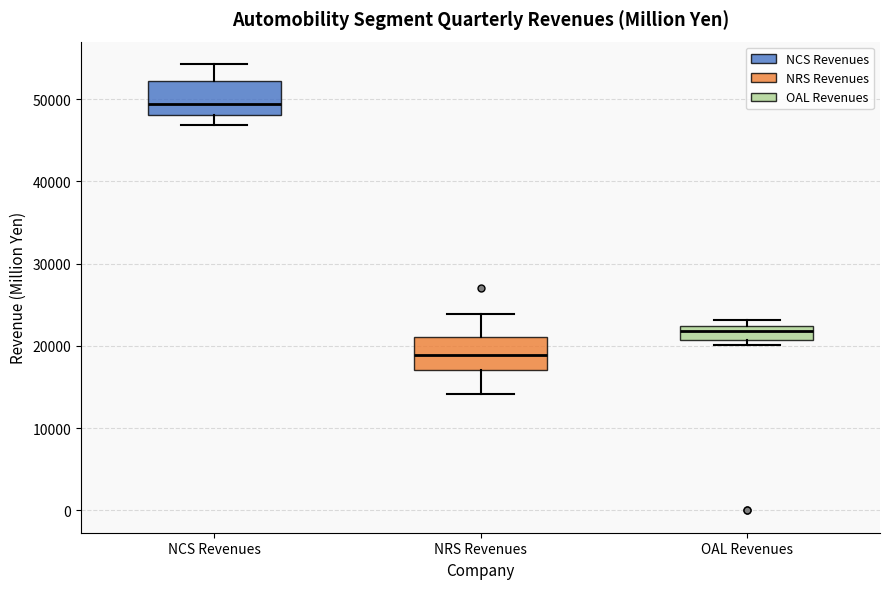

Reading left to right, read every box against the y-axis: the position of its median line, the range the box covers, and the ends of its whiskers. The values are not printed on the chart, so give them approximately, as read against the axis.

NCS Revenues: median 49000, box 48000 to 52000, whiskers 47000 to 54000
NRS Revenues: median 19000, box 17000 to 21000, whiskers 14000 to 24000
OAL Revenues: median 22000 (just below the box's upper edge), box 21000 to 22000, whiskers 20000 to 23000